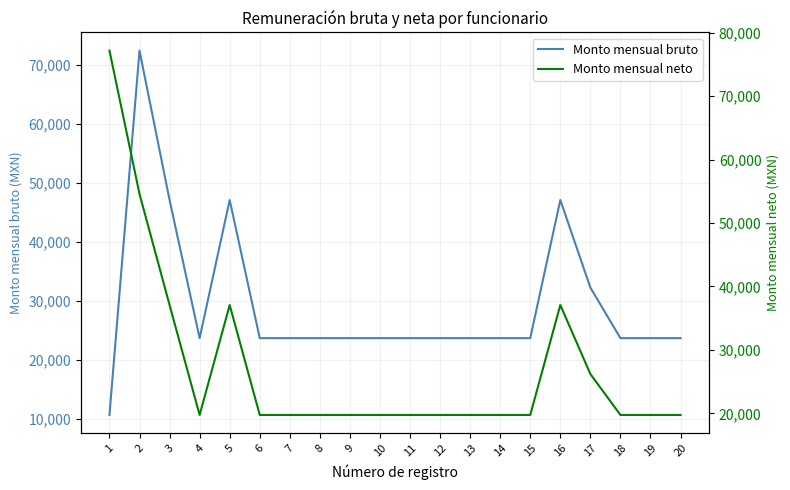

Is it true that Monto mensual neto equals 26790.5 at 6?

False